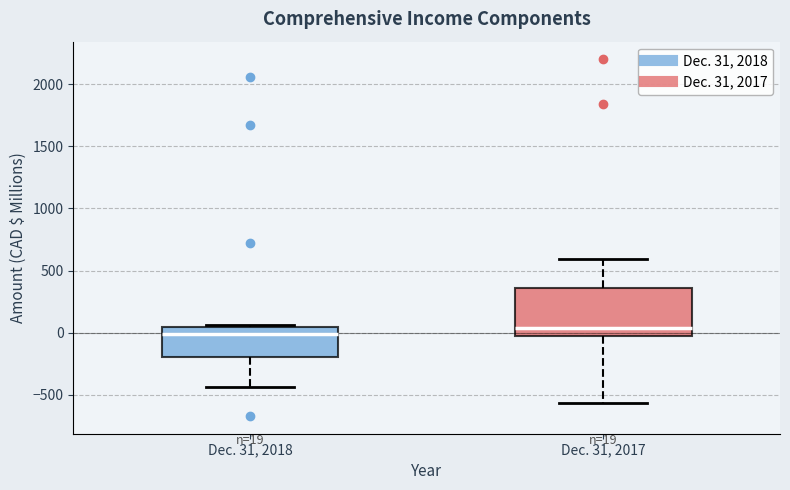

Which box's median line is the lowest?

Dec. 31, 2018